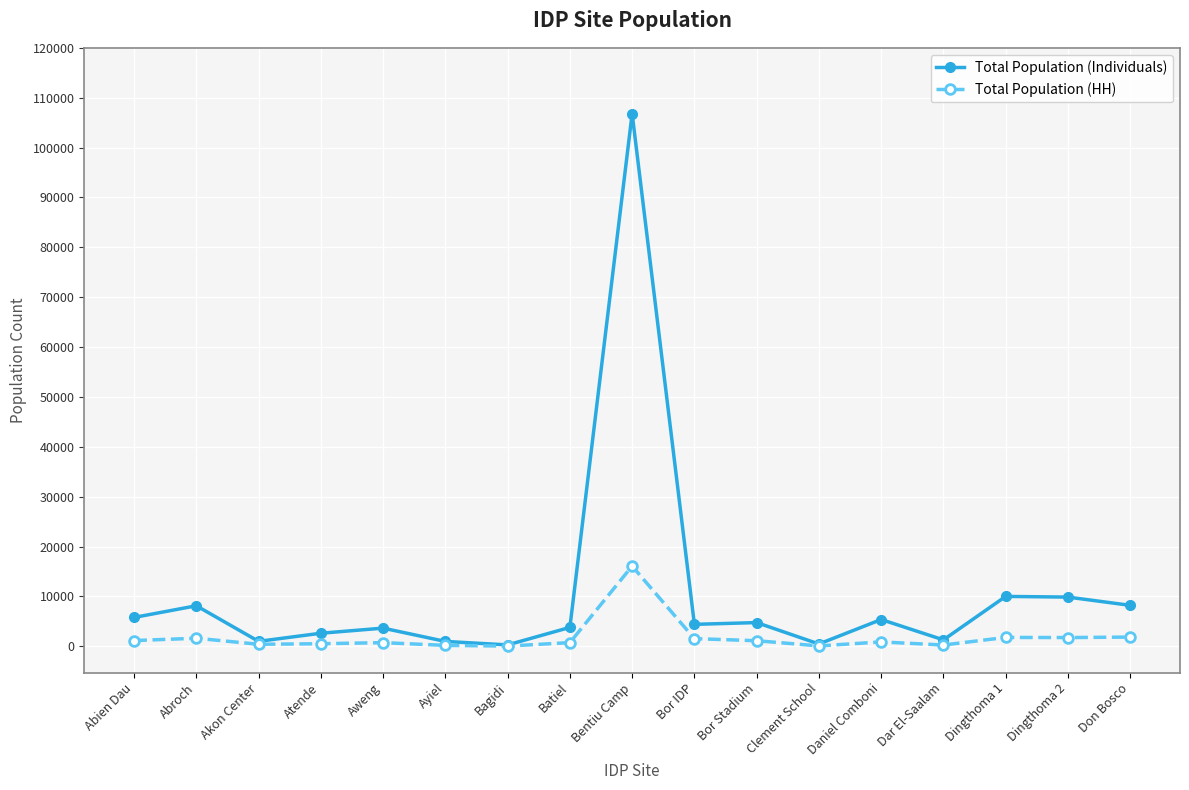

Is it true that Total Population (Individuals) equals 473 at Clement School?

True